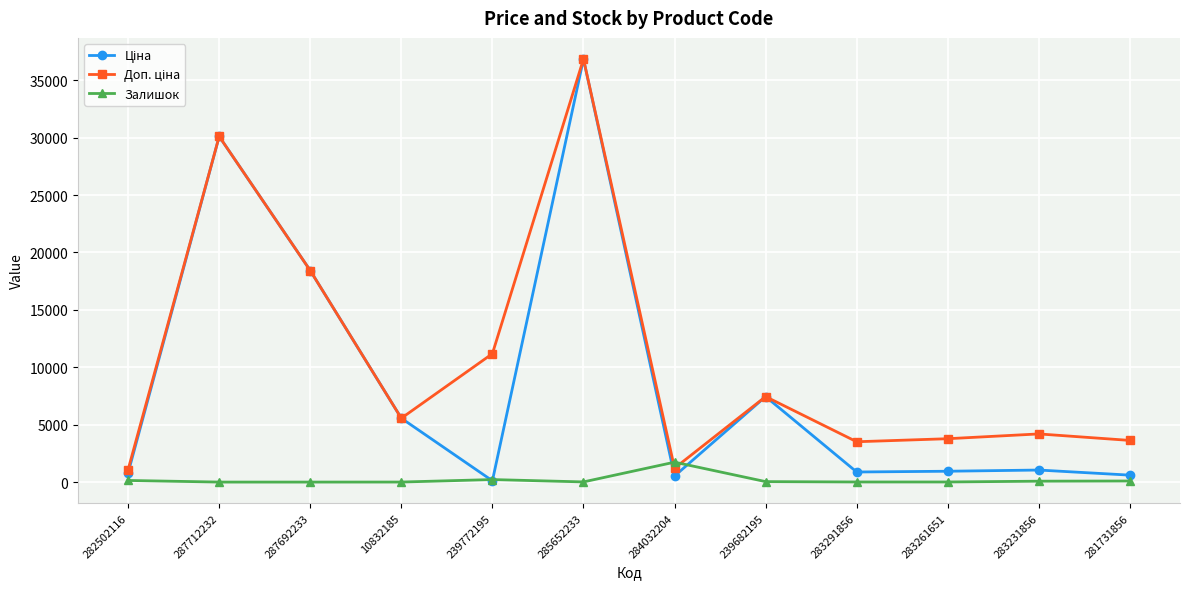

True or false: Залишок has more than 1 interior local peaks.

True